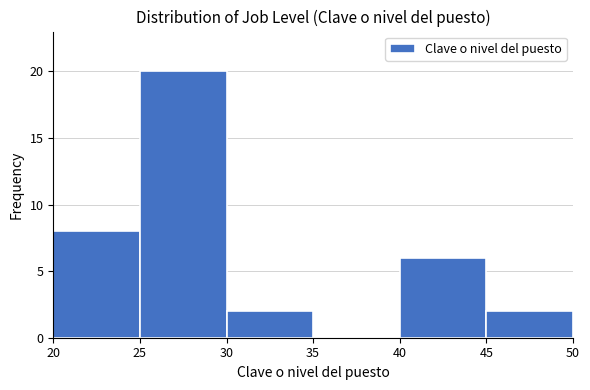

Reading left to right, transcribe this chart: for each bar, give the range it covers on the x-axis and its height. The values are not printed on the chart, so give them approximately, as read against the axis.

20 to 25: 8
25 to 30: 20
30 to 35: 2
35 to 40: 0
40 to 45: 6
45 to 50: 2